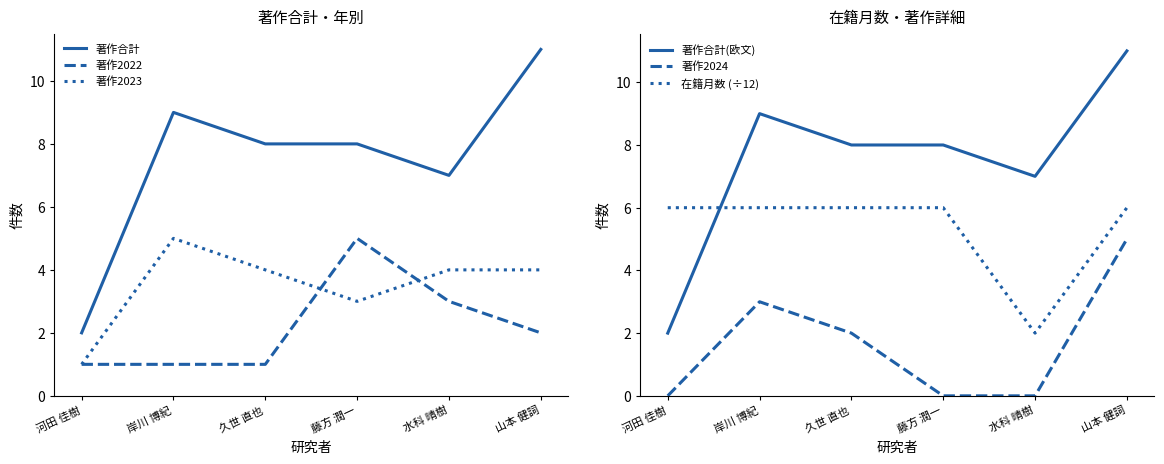

Where is 著作2023 nearest to the value 3?

藤方 潤一